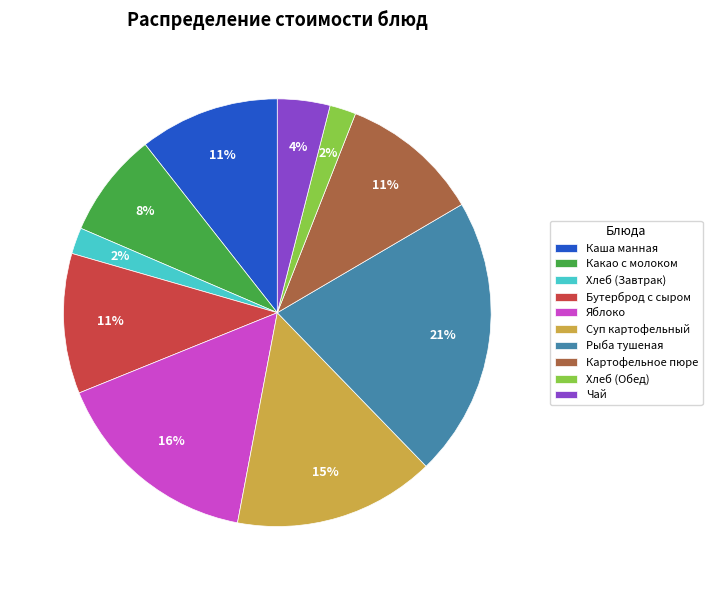

Between Хлеб (Завтрак) and Какао с молоком, which is larger?

Какао с молоком